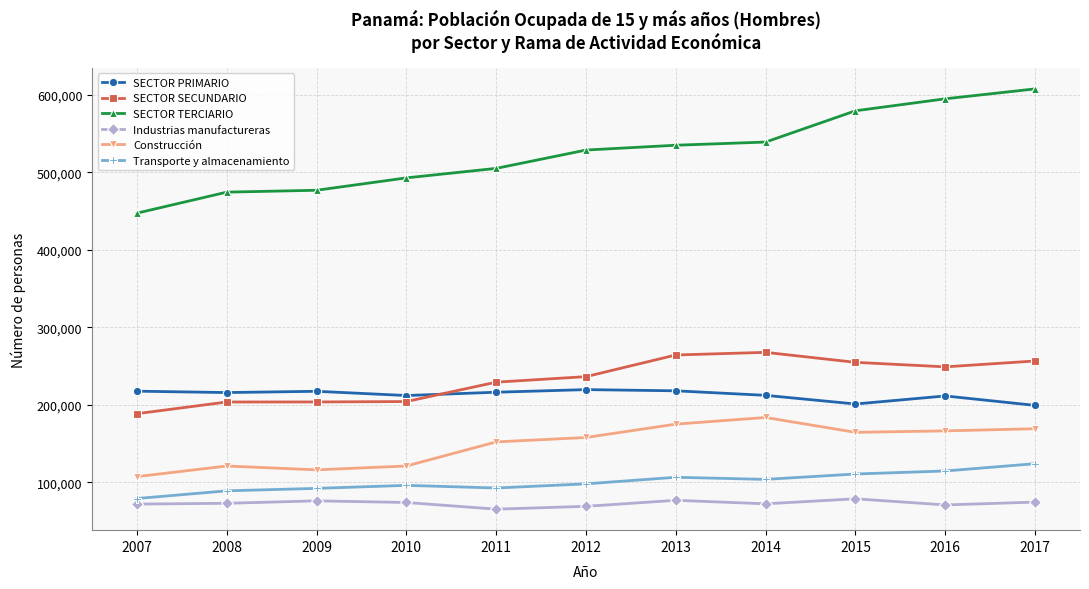

How many lines are shown in the chart?

6